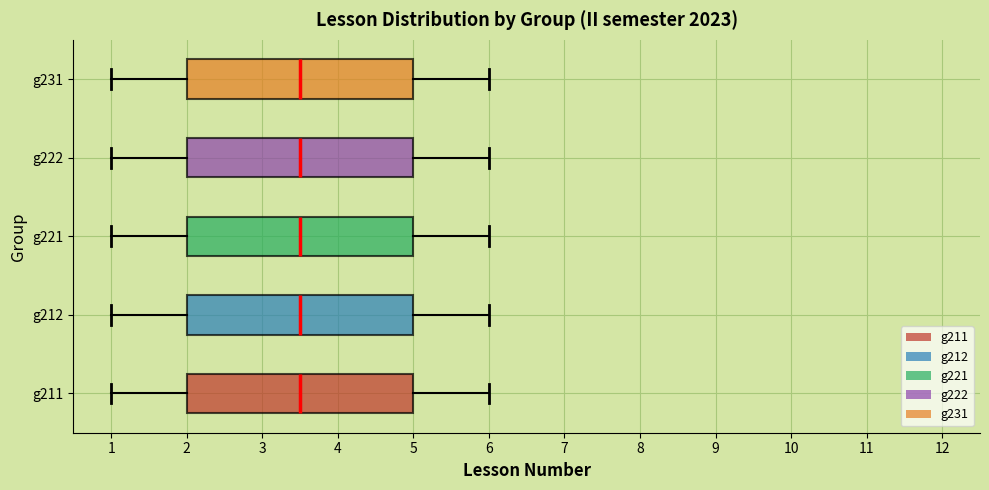

Where does the left whisker of the box for g231 end on the x-axis? The values are not printed on the chart, so give them approximately, as read against the axis.

1.0